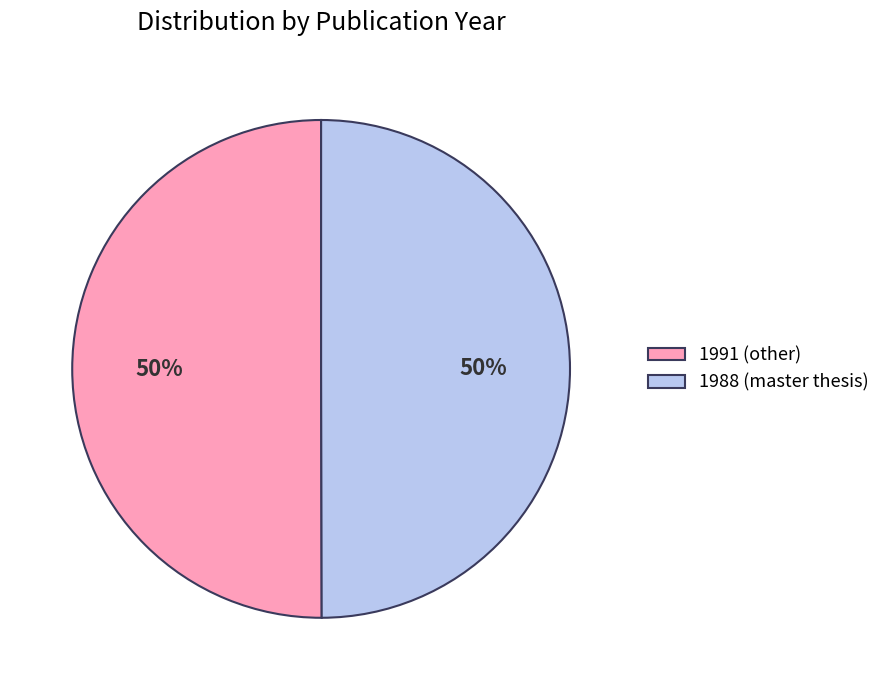

Is it true that 1988 (master thesis) is 63% of the pie?

False